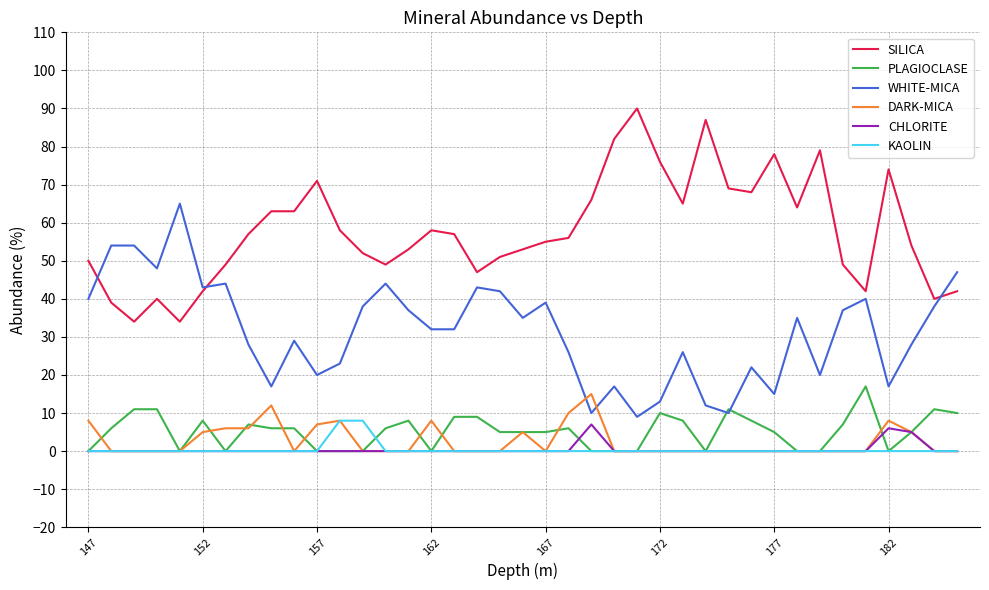

In CHLORITE, how many points are higher than both neighbors (excluding endpoints)?

2